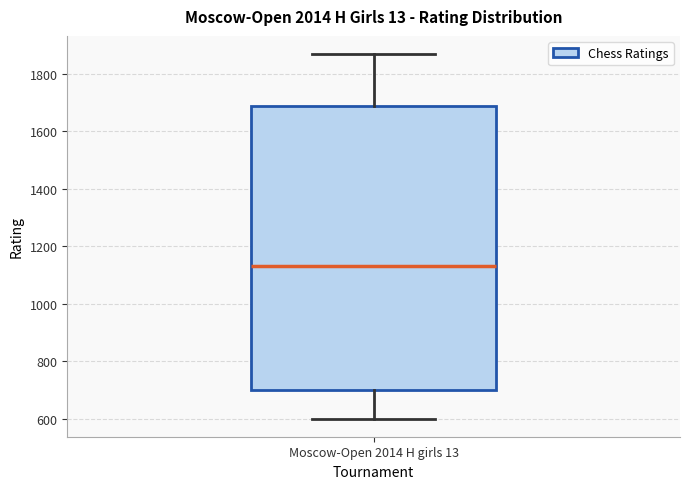

Read this box plot against the y-axis: the position of the median line, the range covered by the box, and the ends of both whiskers. The values are not printed on the chart, so give them approximately, as read against the axis.

median 1140, box 700 to 1680, whiskers 600 to 1860